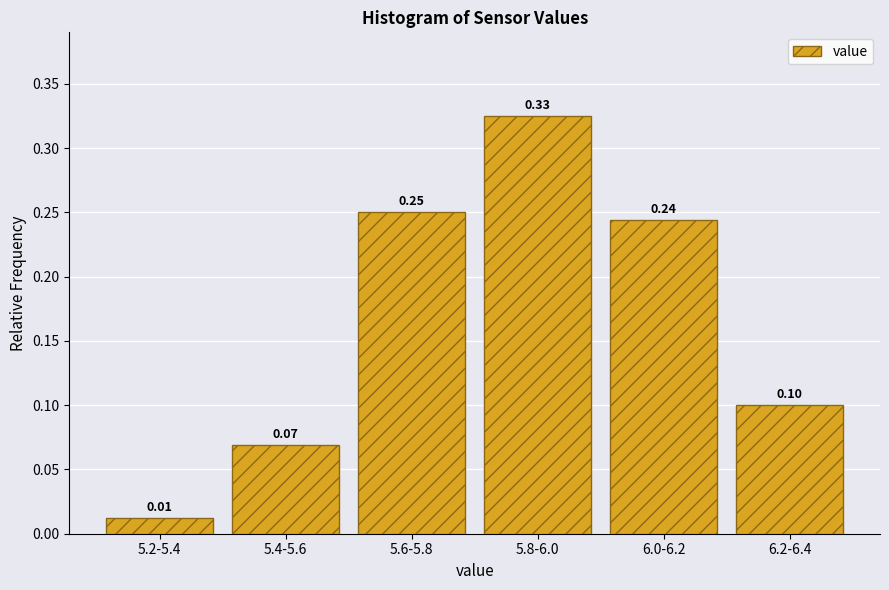

What is the sum of all values?

1.0